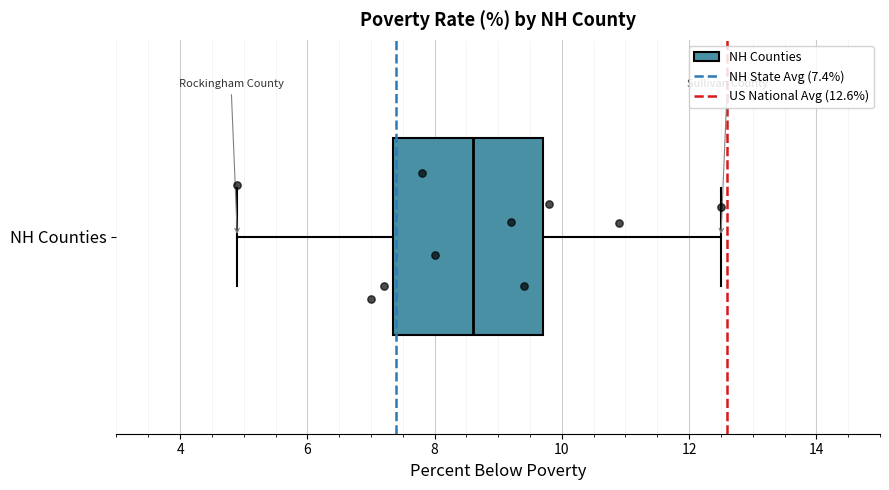

Transcribe this box plot: give where the median line is, the range the box spans, and where the two whiskers end, as read against the x-axis. The values are not printed on the chart, so give them approximately, as read against the axis.

median 8.6, box 7.4 to 9.8, whiskers 5.0 to 12.6